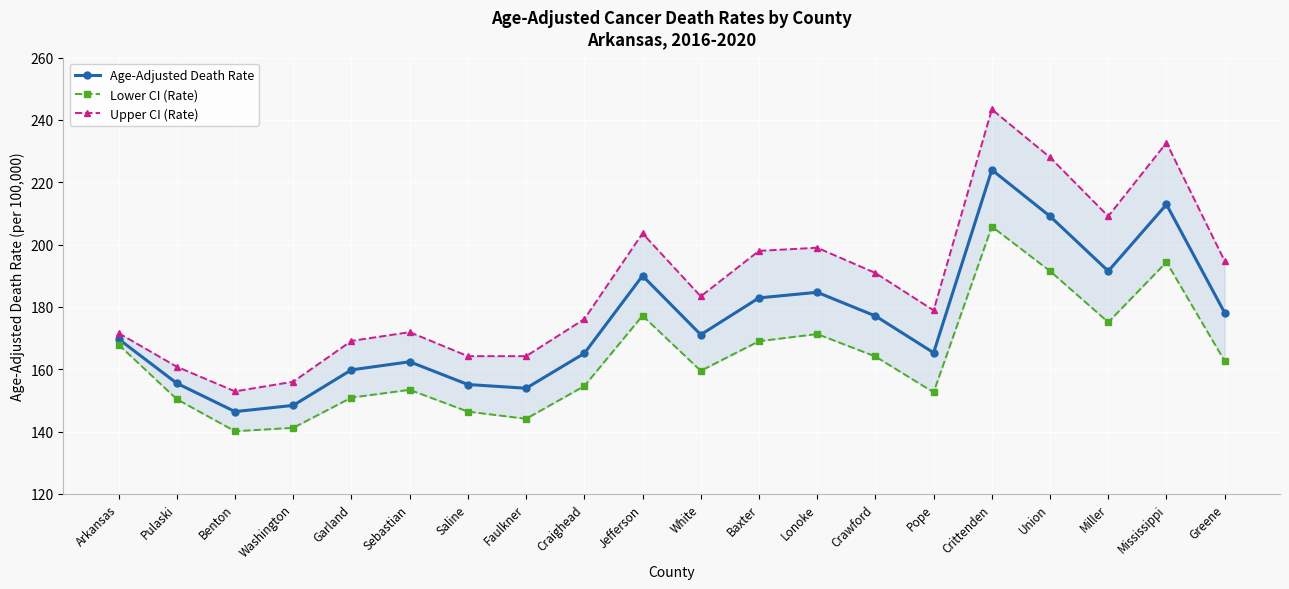

Where is Age-Adjusted Death Rate nearest to the value 185?

Lonoke